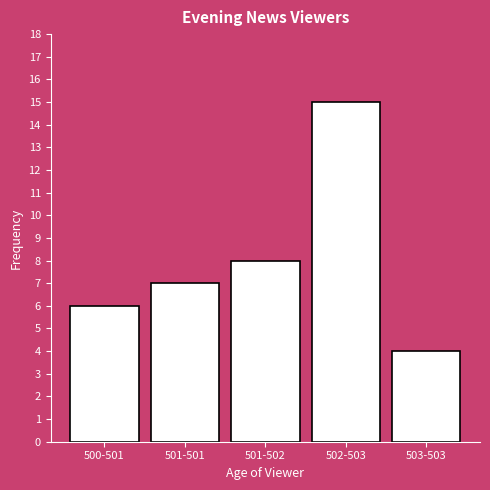

Reading left to right, extract all data points from this chart.

6	7	8	15	4